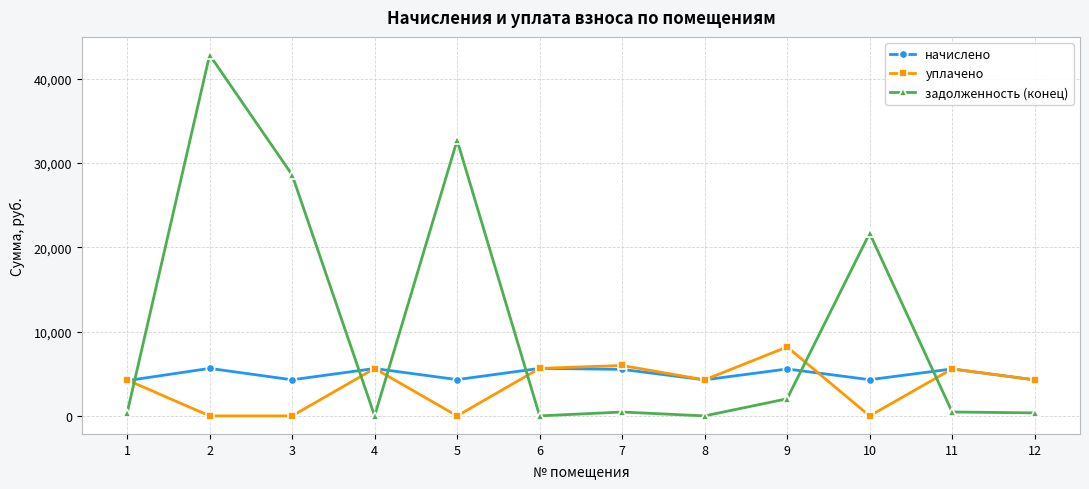

Which series has the largest range (max minus min)?

задолженность (конец)